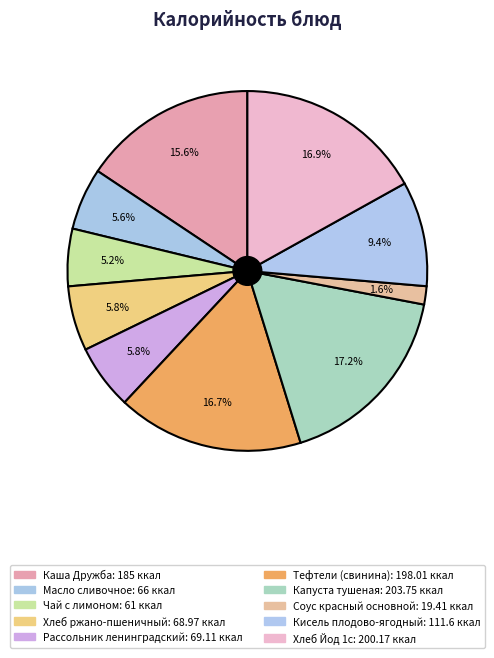

How many segments does this pie chart have?

10